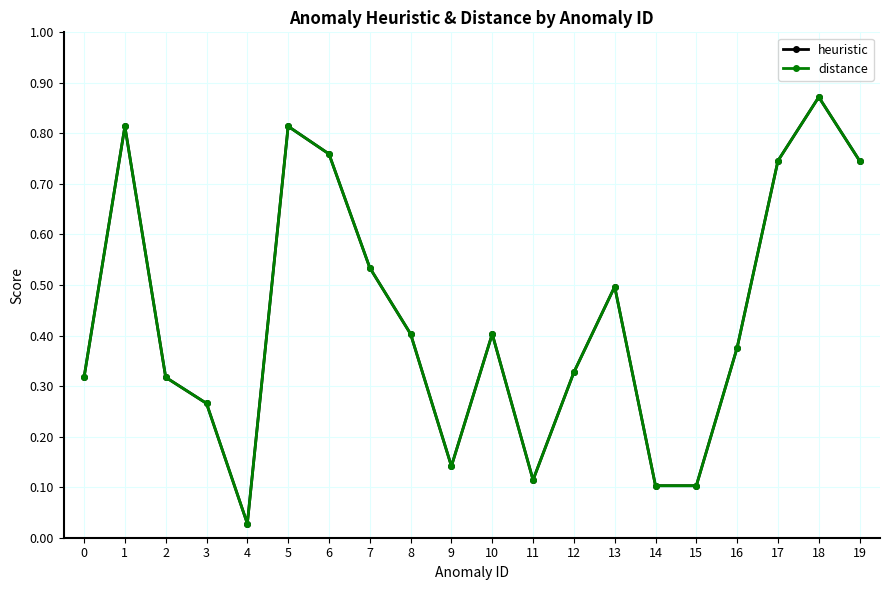

In distance, how many points are higher than both neighbors (excluding endpoints)?

5